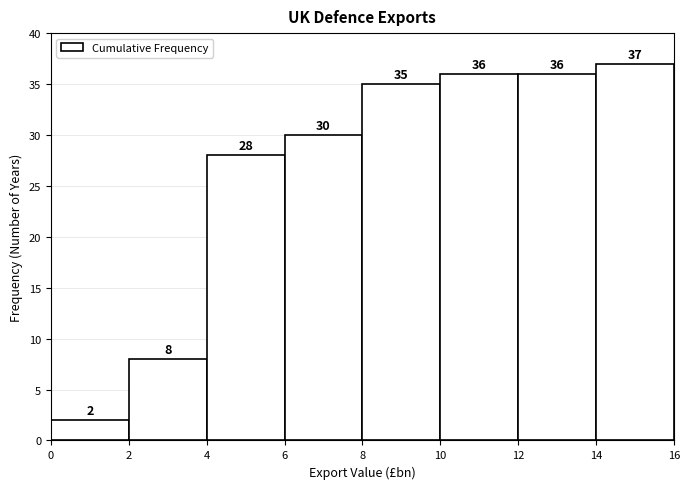

Reading left to right, transcribe this chart: for each bar, give the range it covers on the x-axis and its height.

0 to 2: 2
2 to 4: 8
4 to 6: 28
6 to 8: 30
8 to 10: 35
10 to 12: 36
12 to 14: 36
14 to 16: 37